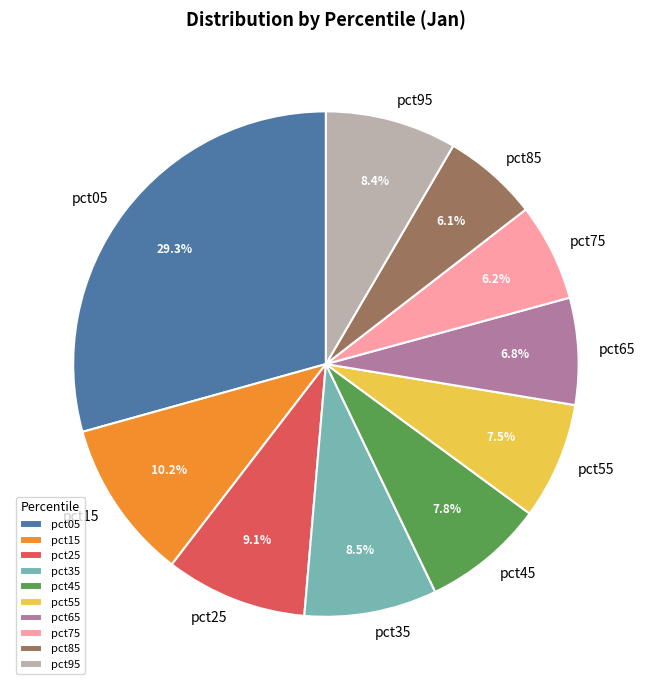

True or false: pct65 accounts for 7% of the total.

True